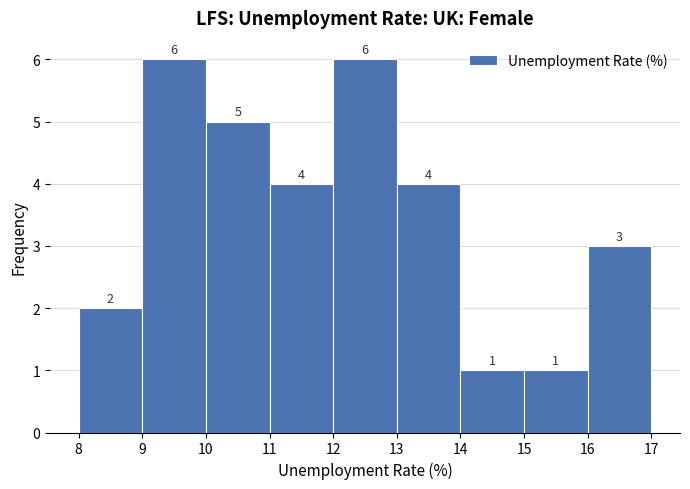

What is the height of the bar covering 16 to 17 on the x-axis?

3